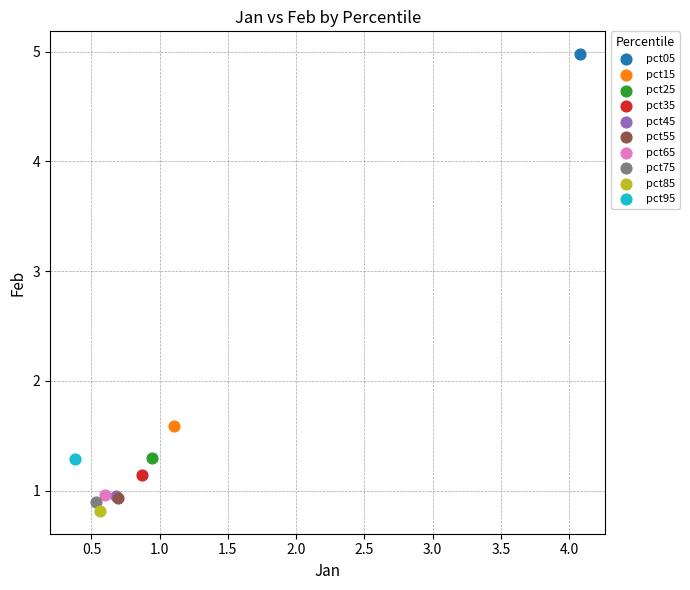

Which series contains the highest Y value?

pct05